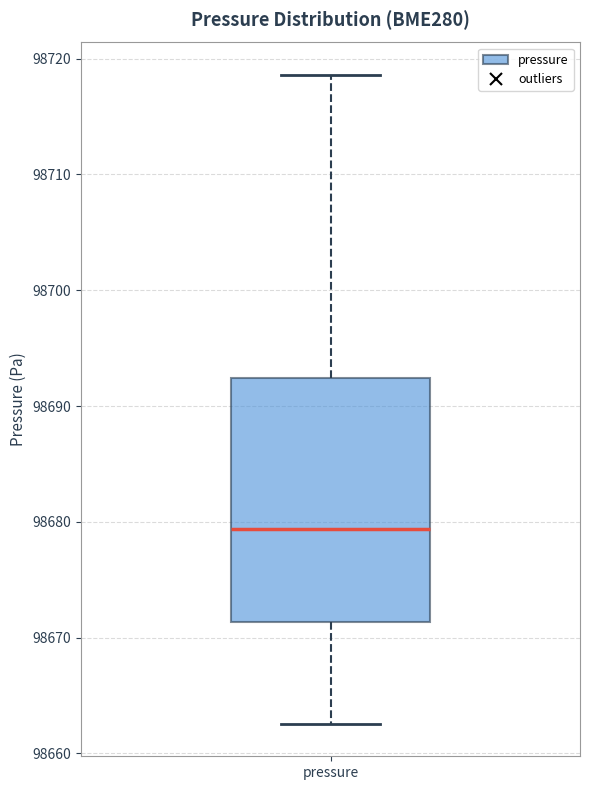

Where does the median line of the box for pressure sit on the y-axis? The values are not printed on the chart, so give them approximately, as read against the axis.

98679